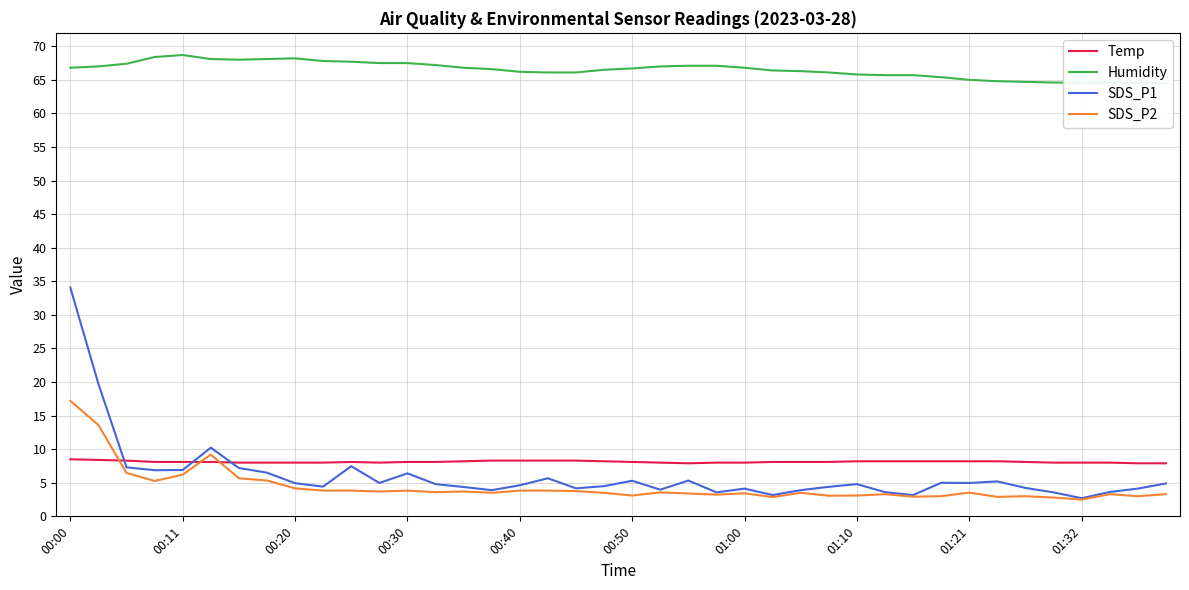

At how many categories does at least one series exceed 47?

40